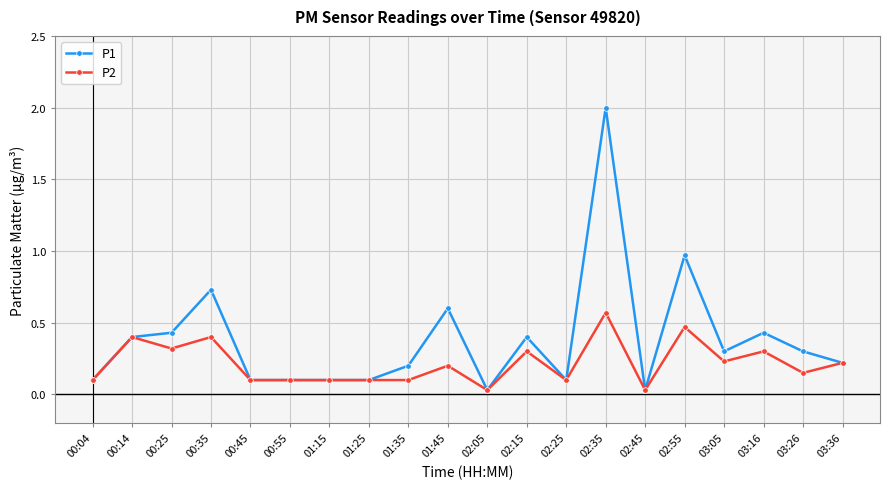

Which category has the highest value in the P2 series?

02:35